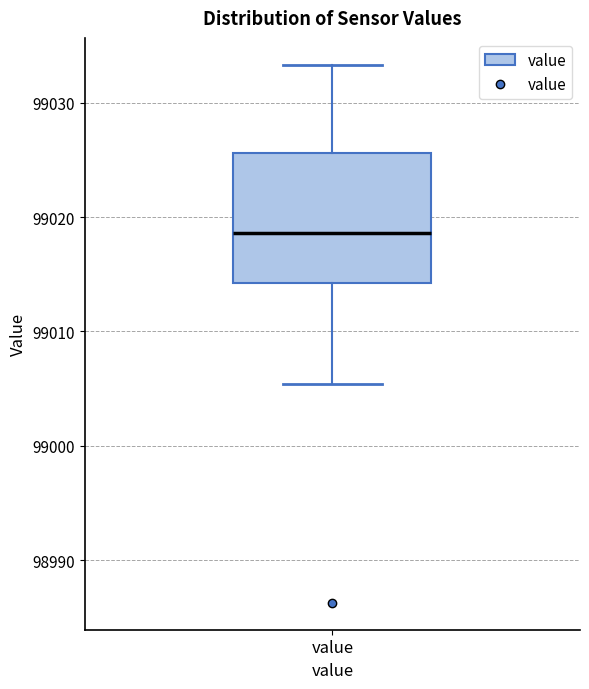

Transcribe this box plot: give where the median line is, the range the box spans, and where the two whiskers end, as read against the y-axis. The values are not printed on the chart, so give them approximately, as read against the axis.

median 99019, box 99014 to 99026, whiskers 99005 to 99033